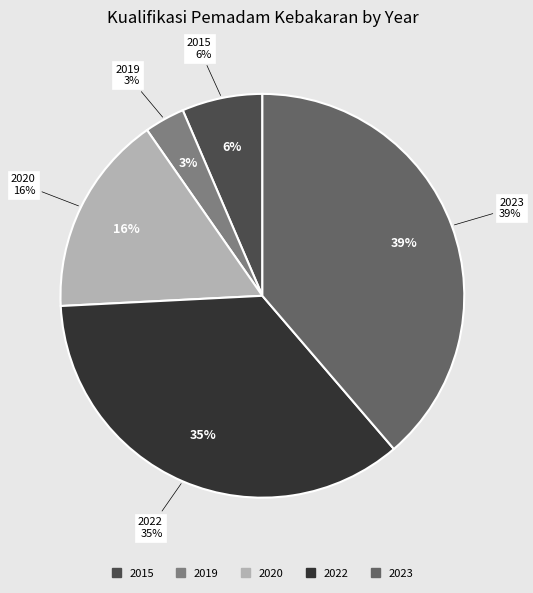

What is the smallest slice in the pie chart?

2019